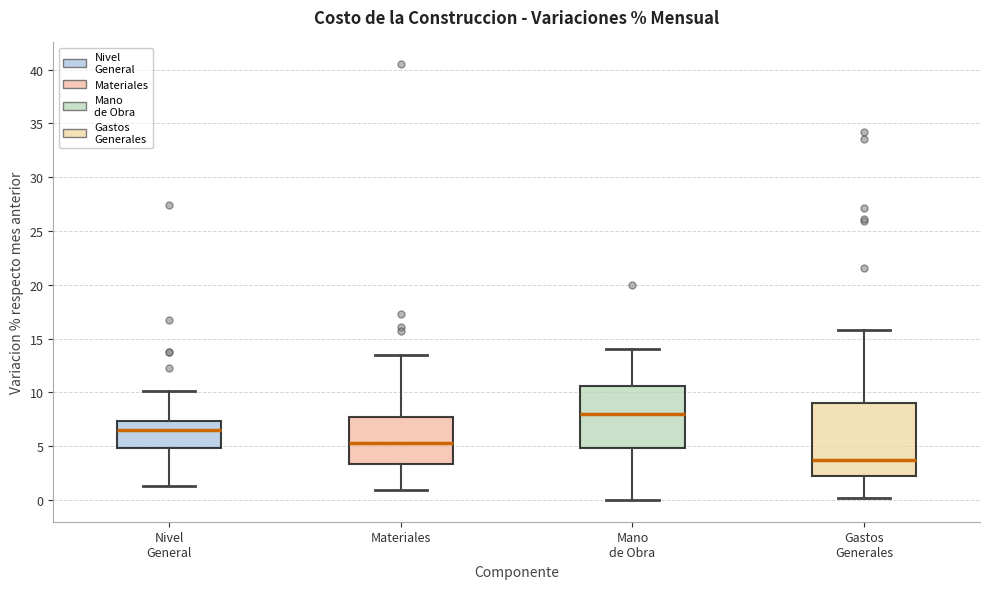

Where is the lower edge of the box for Materiales on the y-axis? The values are not printed on the chart, so give them approximately, as read against the axis.

3.5